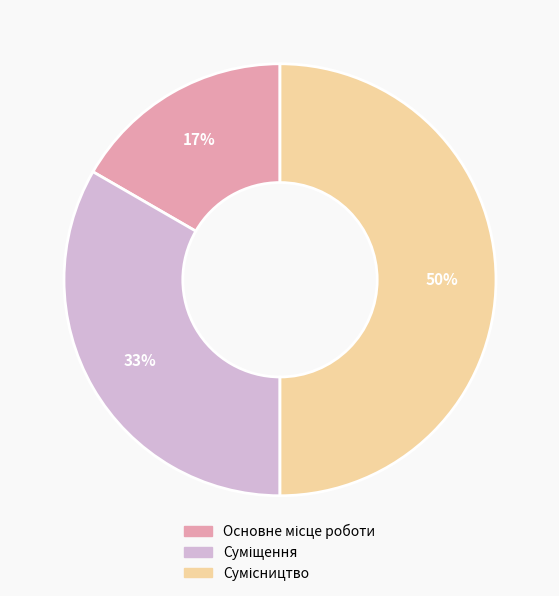

To the nearest percent, what is the average slice percentage?

33%